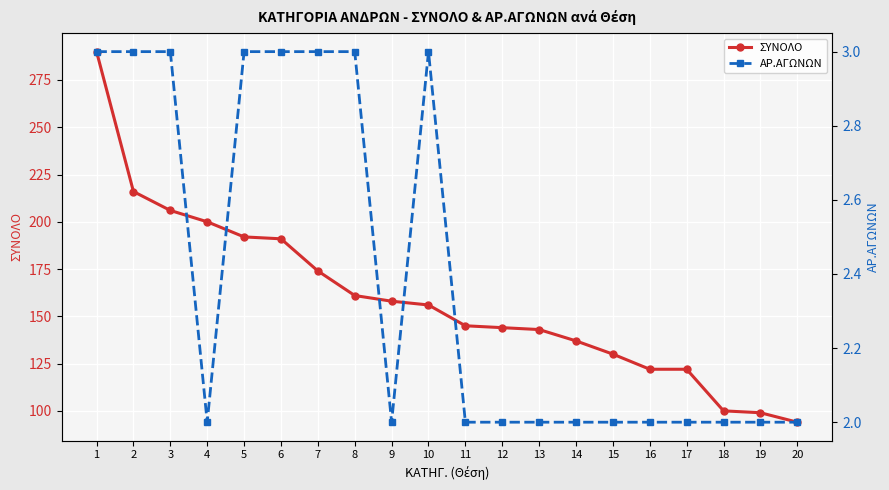

Does the chart display data point markers on the line(s)?

Yes